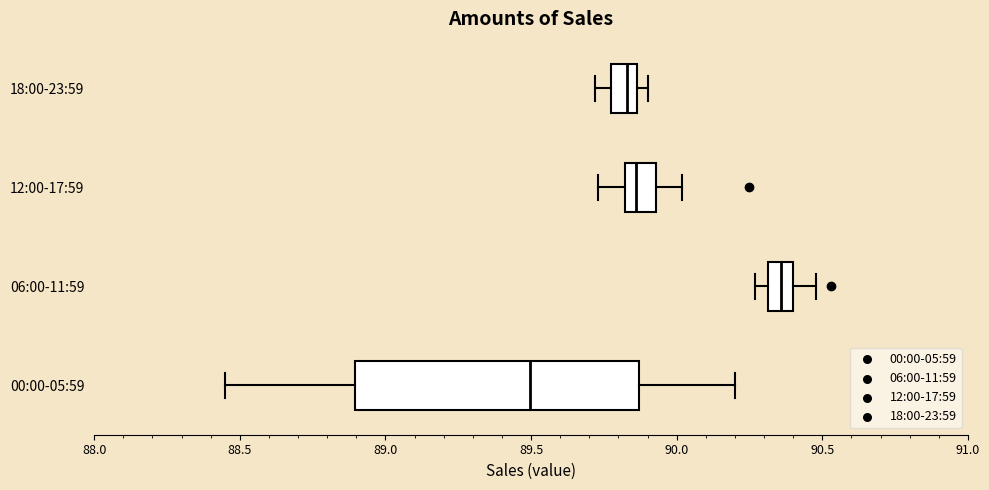

Where does the left whisker of the box for 12:00-17:59 end on the x-axis? The values are not printed on the chart, so give them approximately, as read against the axis.

89.75